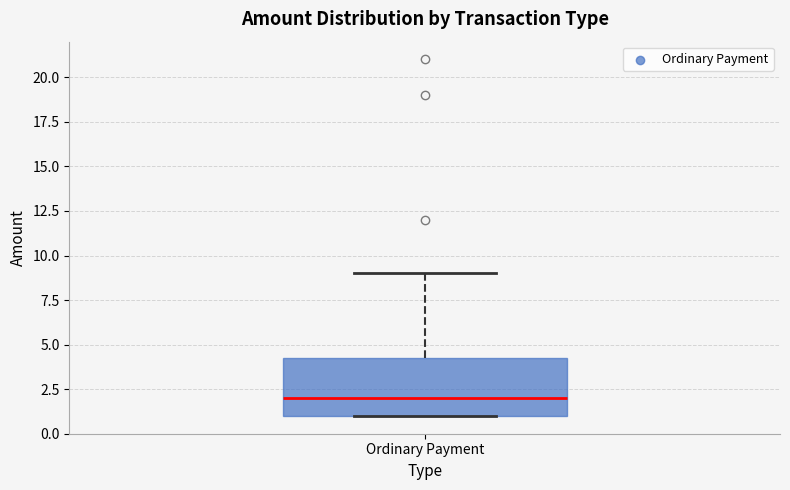

Transcribe this box plot: give where the median line is, the range the box spans, and where the two whiskers end, as read against the y-axis. The values are not printed on the chart, so give them approximately, as read against the axis.

median 2.0, box 1.0 to 4.5, whiskers 1.0 to 9.0